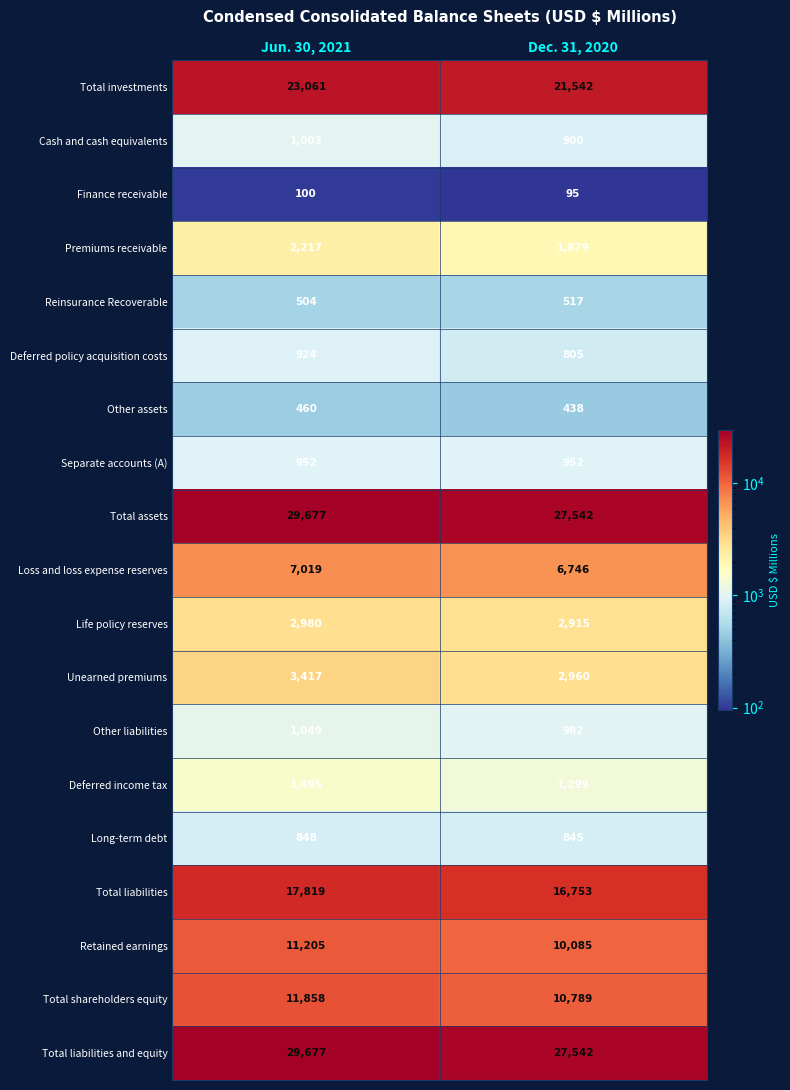

What value does the Total investments series have at Dec. 31, 2020, to the nearest 10?

21540